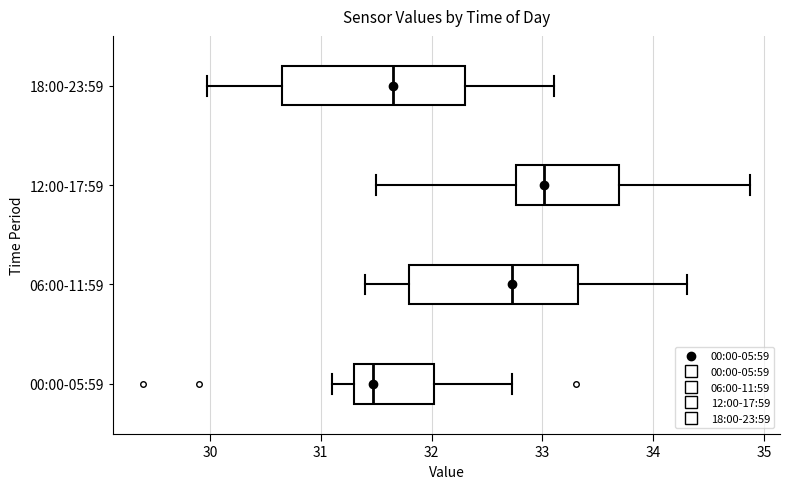

Comparing the boxes themselves (not the whiskers), which one is the widest?

18:00-23:59